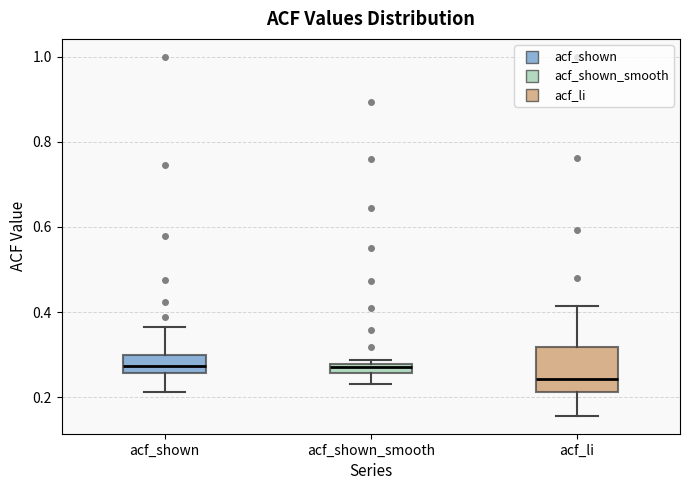

Where is the lower edge of the box for acf_li on the y-axis? The values are not printed on the chart, so give them approximately, as read against the axis.

0.22